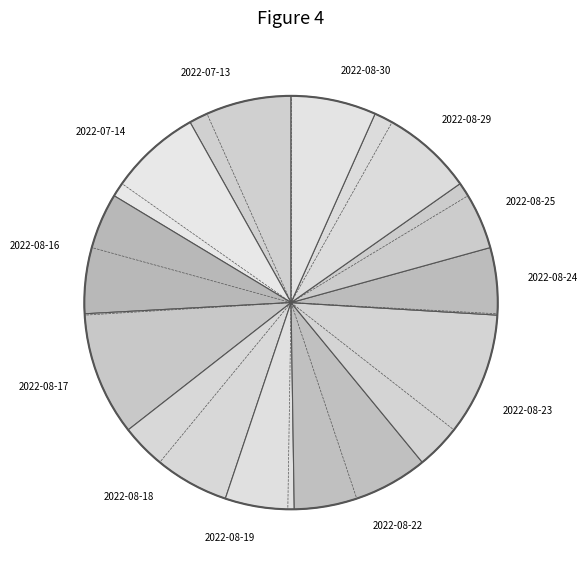

True or false: 2022-08-16 accounts for 24% of the total.

False